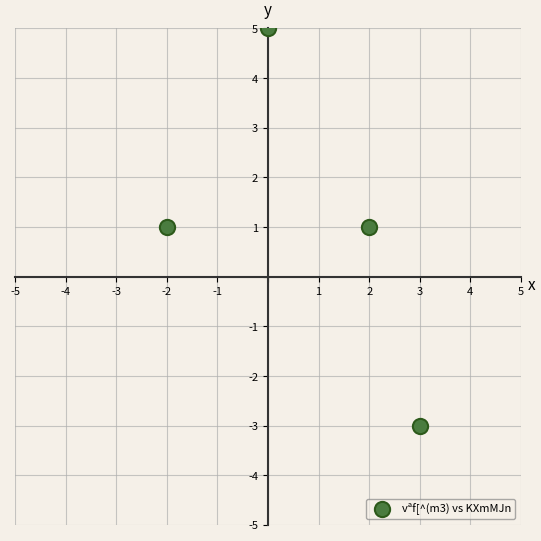

What is the range of Y values (max minus min)?

8